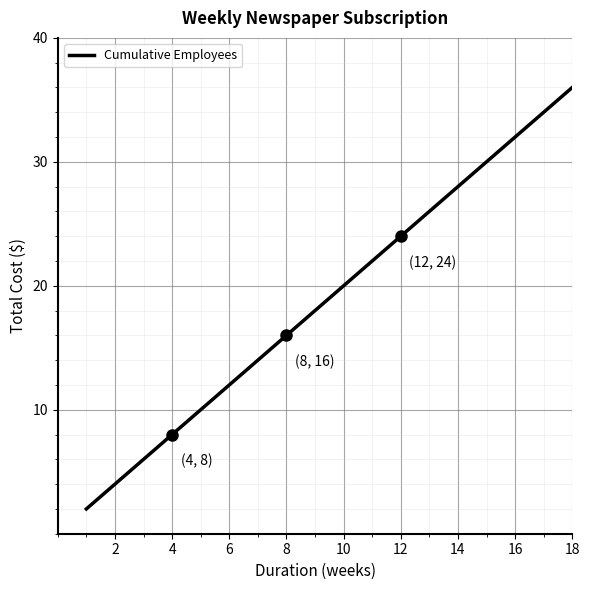

What is the maximum value shown in the chart?

36